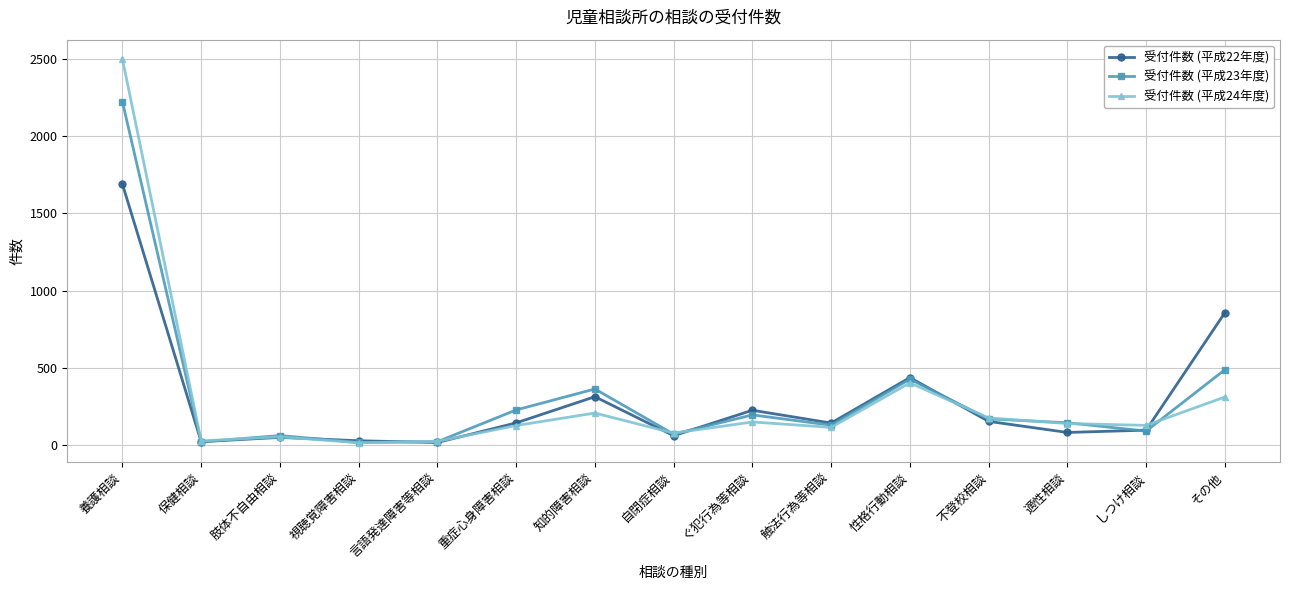

The value of 受付件数 (平成23年度) at その他 is 486. True or false?

True